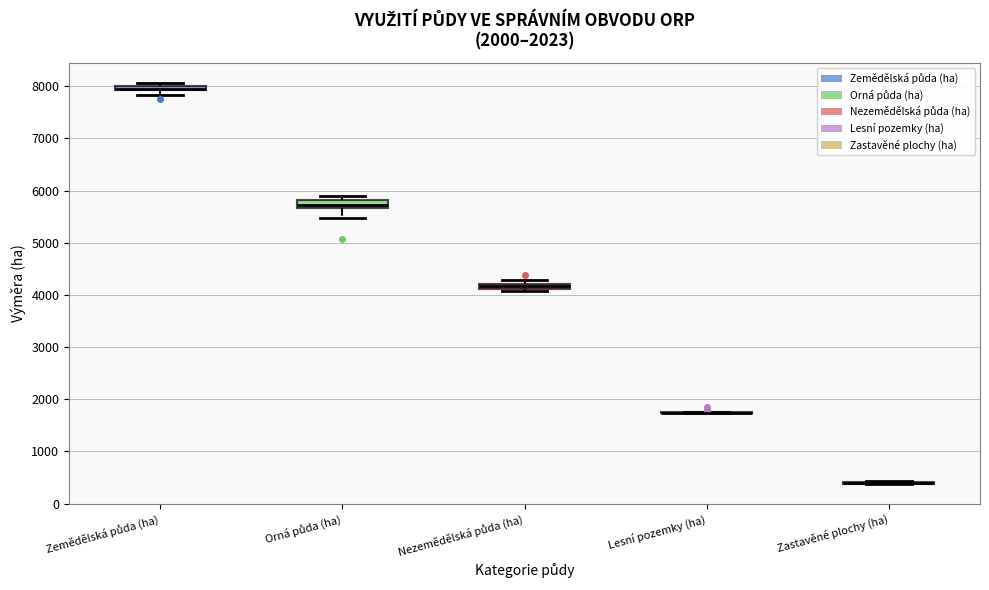

Where is the upper edge of the box for Orná půda (ha) on the y-axis? The values are not printed on the chart, so give them approximately, as read against the axis.

5800